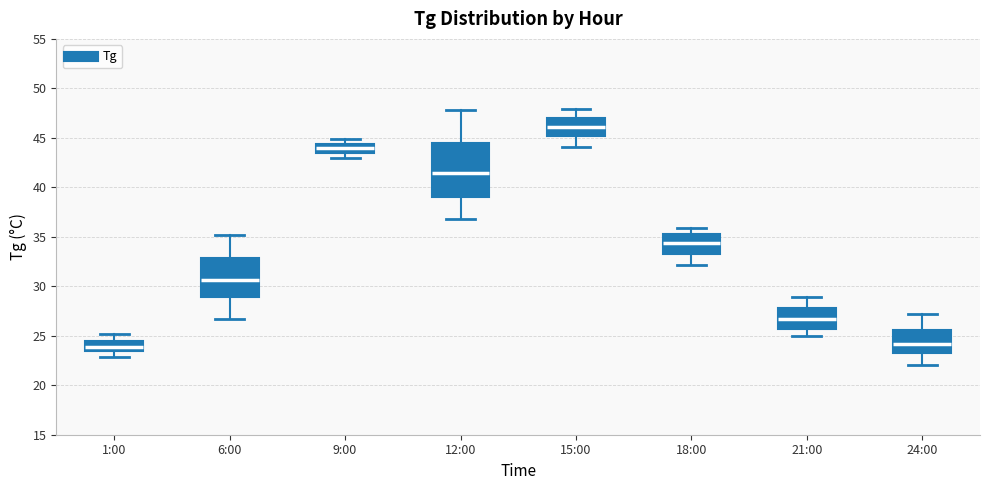

Where is the lower edge of the box for 9:00 on the y-axis? The values are not printed on the chart, so give them approximately, as read against the axis.

43.5